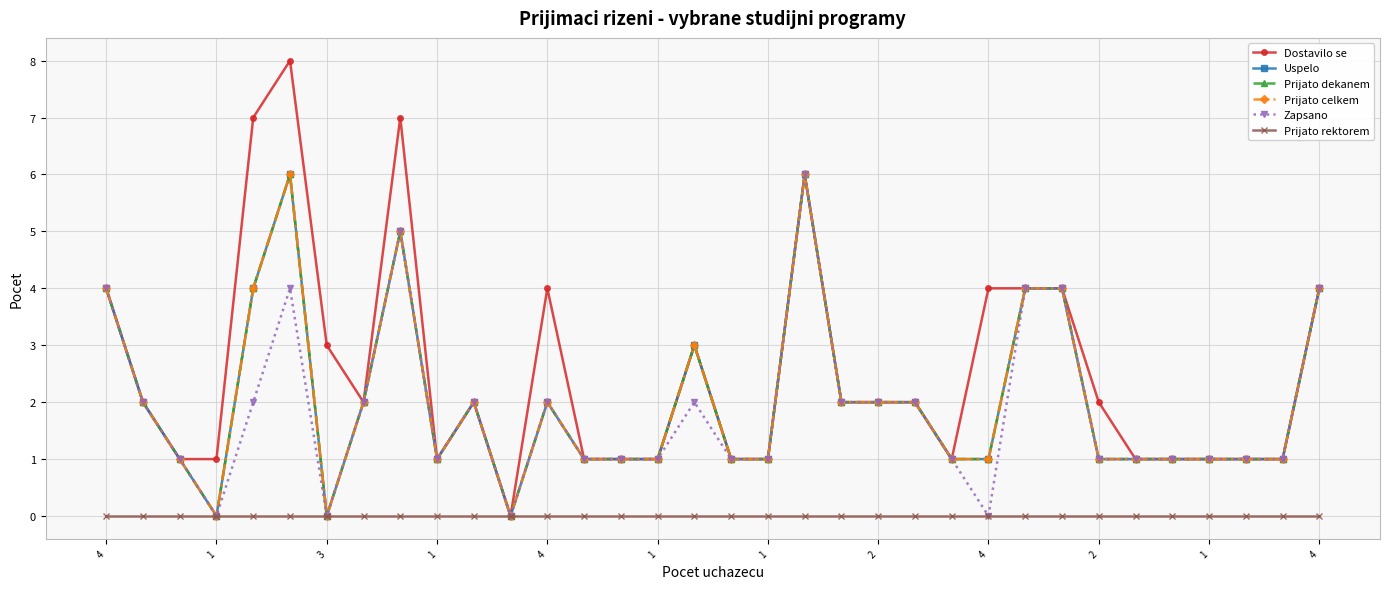

Is this an area chart (filled region under the line)?

No